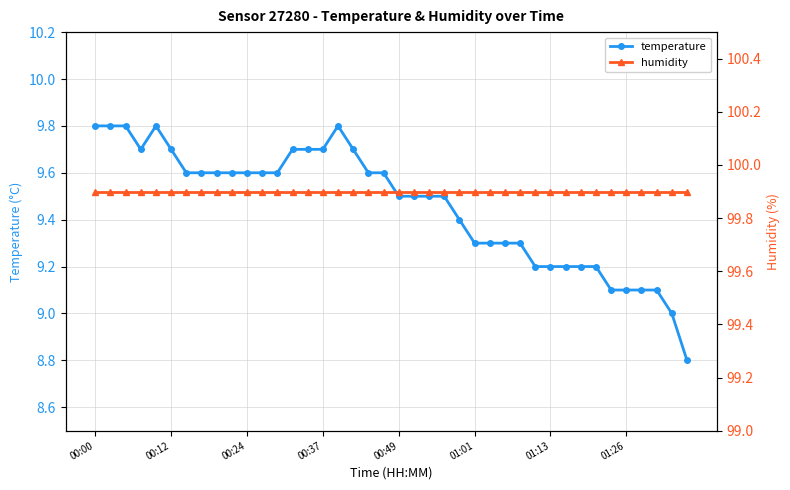

What is the value of the humidity point at the 8th from the left?

99.9